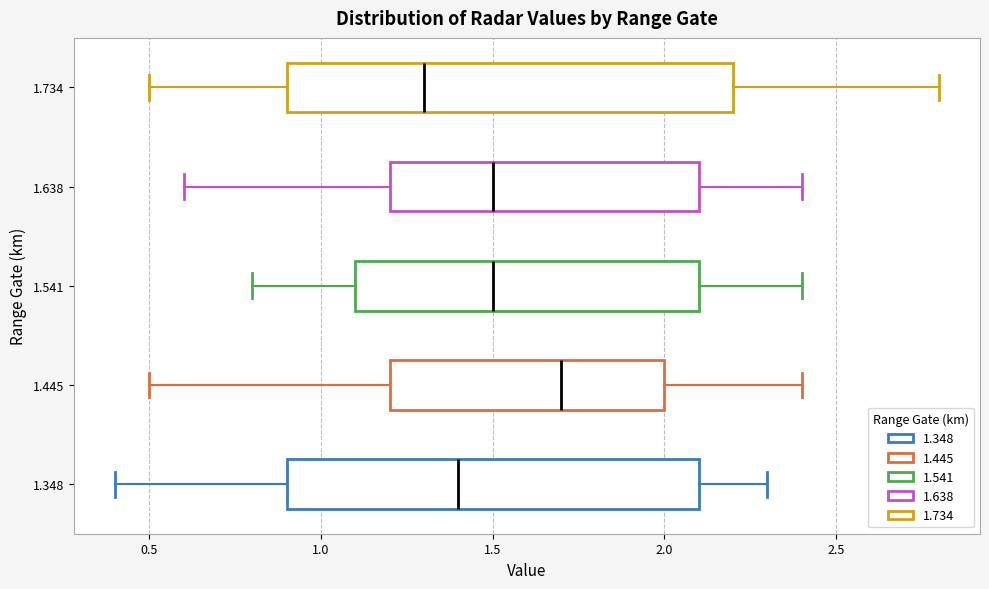

Which box has the furthest to the left median line?

1.734